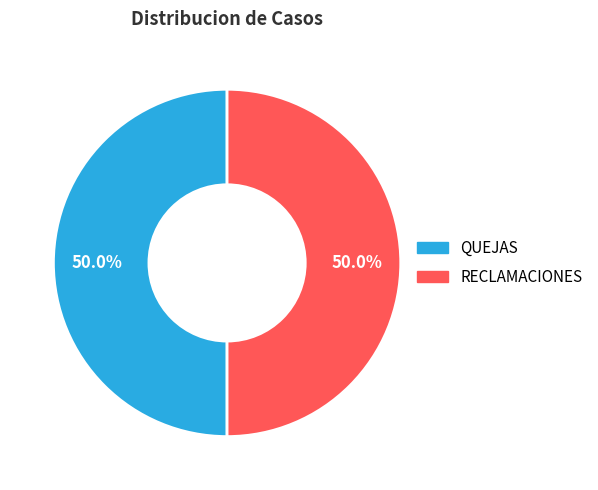

Does any single category account for the majority?

No